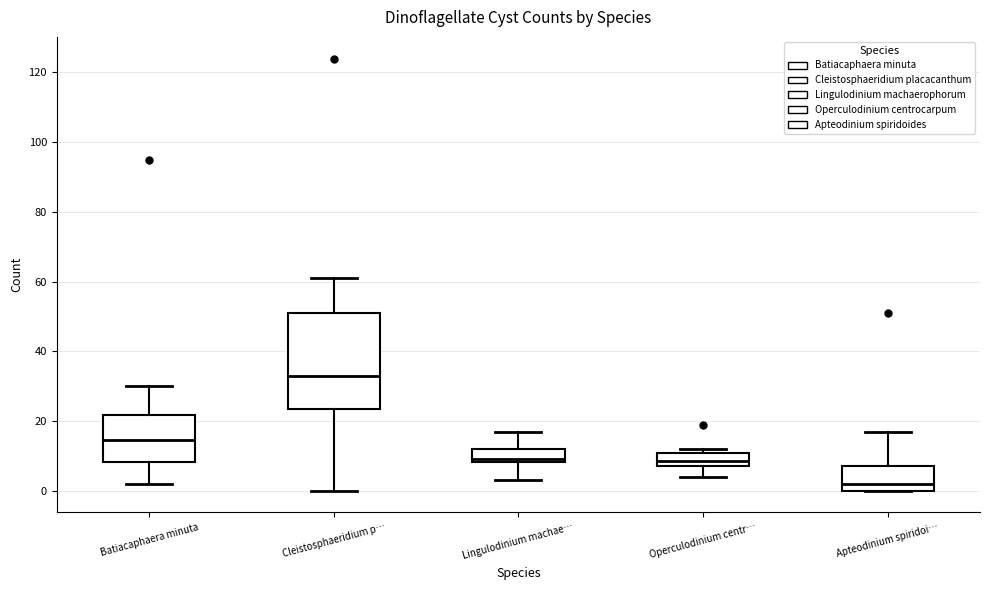

Reading left to right, transcribe this box plot: for each box, give where its median line is, the range the box spans, and where its two whiskers end, as read against the y-axis. The values are not printed on the chart, so give them approximately, as read against the axis.

Batiacaphaera minuta: median 14, box 8 to 22, whiskers 2 to 30
Cleistosphaeridium p…: median 34, box 24 to 52, whiskers 0 to 62
Lingulodinium machae…: median 10, box 8 to 12, whiskers 4 to 18
Operculodinium centr…: median 8 (inside the box), box 8 to 10, whiskers 4 to 12
Apteodinium spiridoi…: median 2, box 0 to 8, whiskers 0 to 18